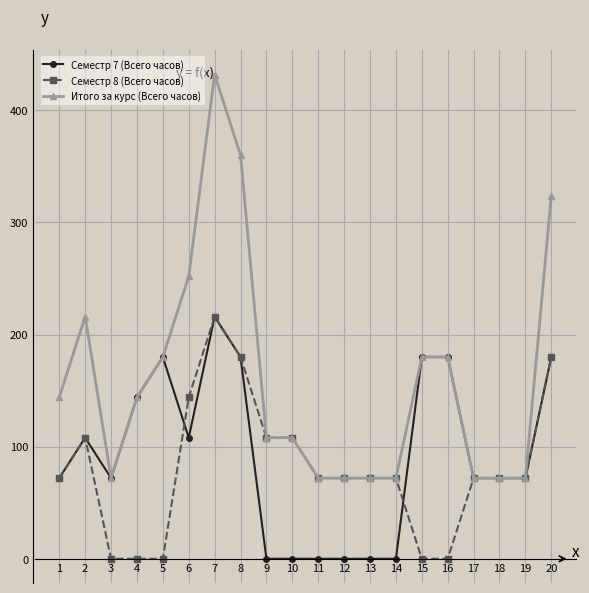

Is it true that Итого за курс (Всего часов) equals 144 at 1?

True